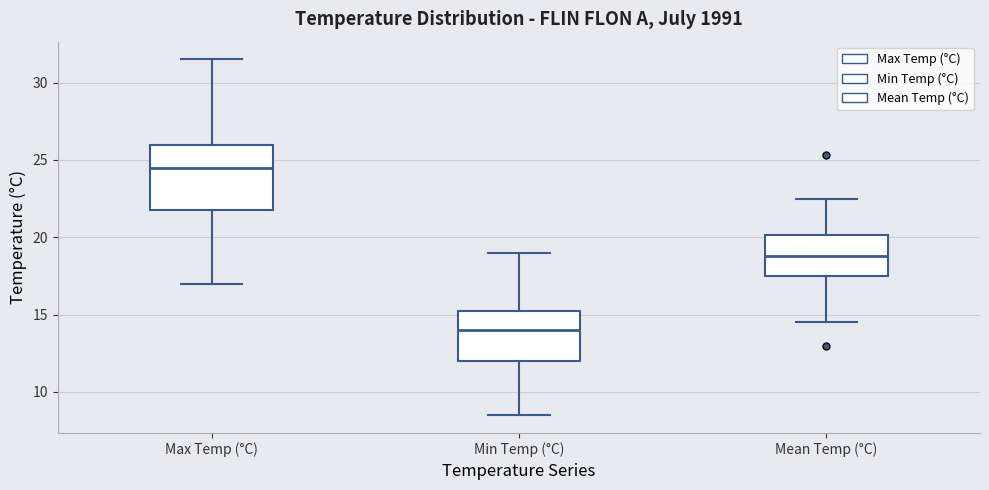

Which box has the highest median line?

Max Temp (°C)